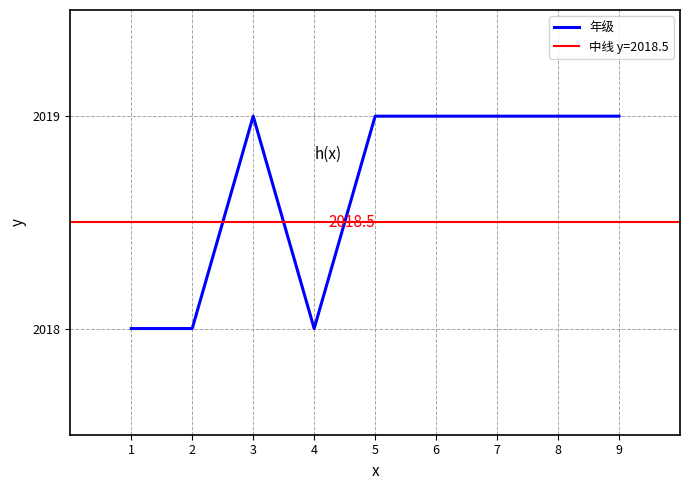

How many points are lower than both their immediate neighbors (excluding endpoints)?

1